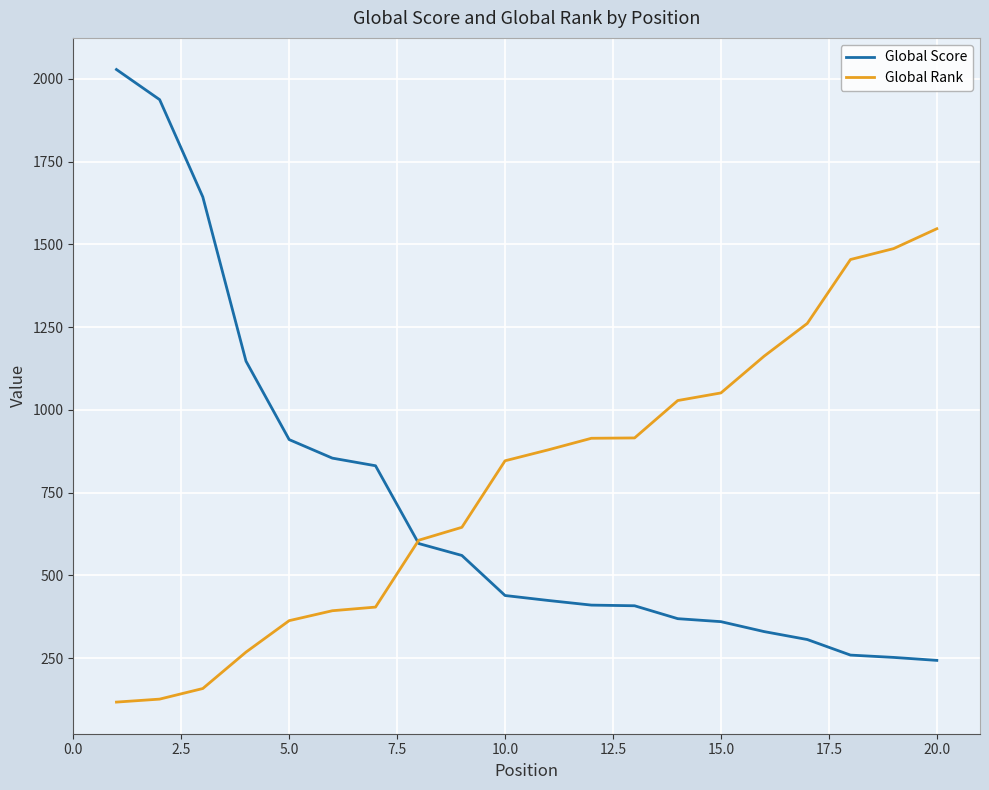

Which series has the largest range (max minus min)?

Global Score